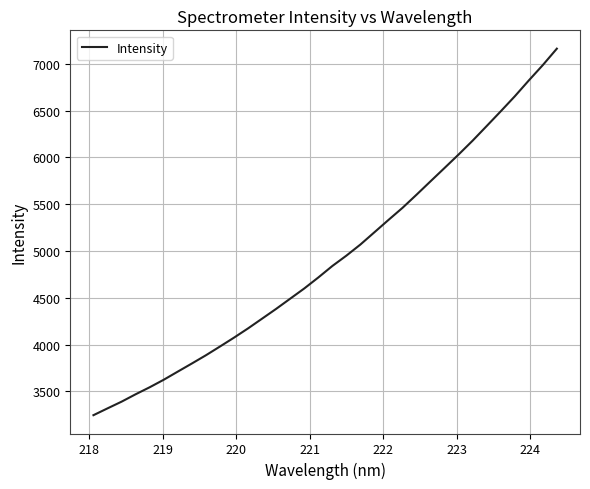

What is the minimum value shown in the chart?

3245.2